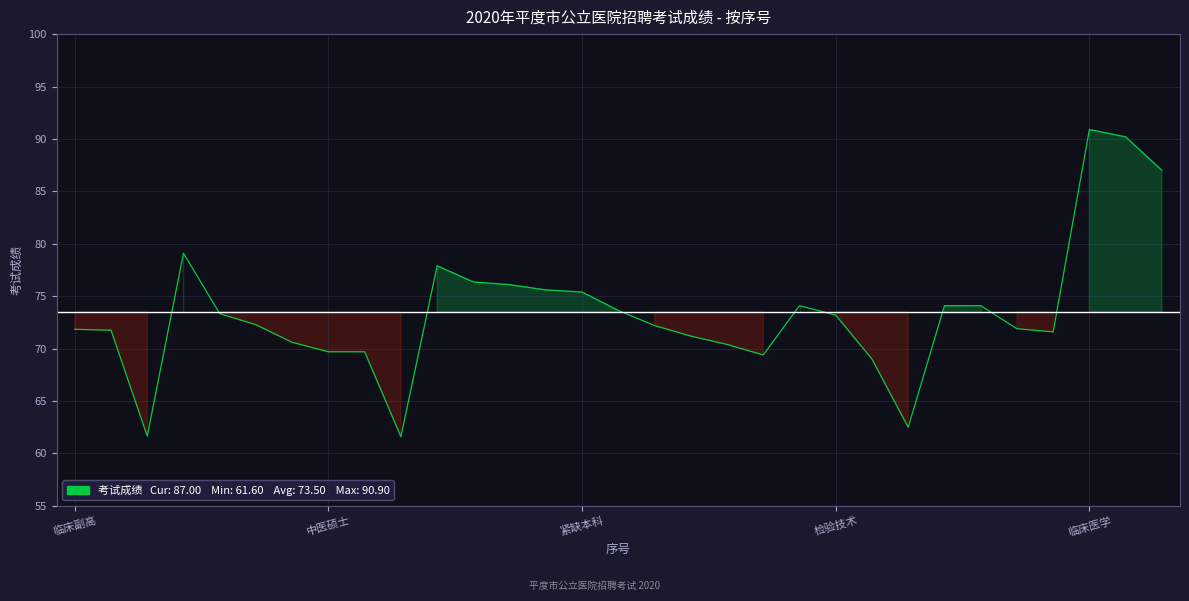

What is the smallest value displayed?

61.6